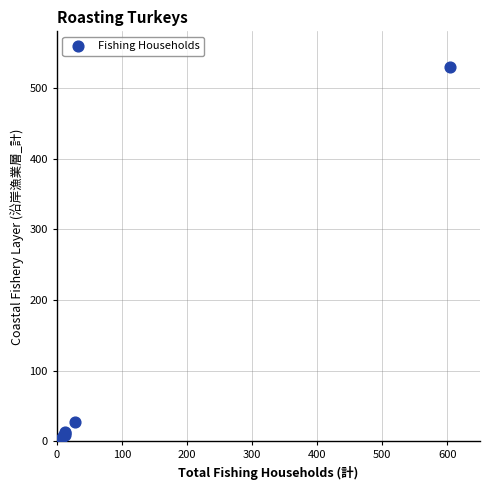

What Y value in the scatter plot is closest to 265?

28